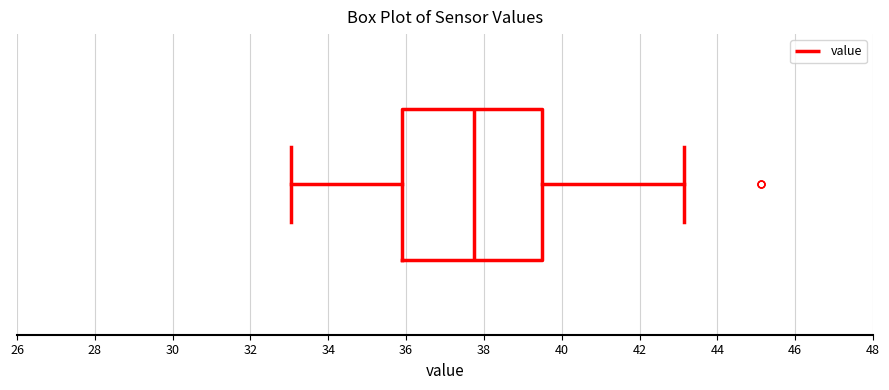

Read this box plot against the x-axis: the position of the median line, the range covered by the box, and the ends of both whiskers. The values are not printed on the chart, so give them approximately, as read against the axis.

median 37.8, box 35.8 to 39.4, whiskers 33.0 to 43.2